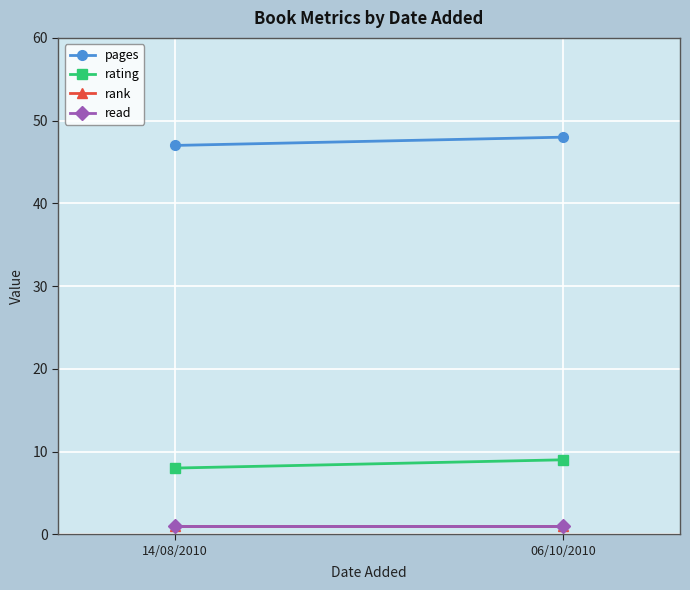

What is the highest value of the rank series?

1